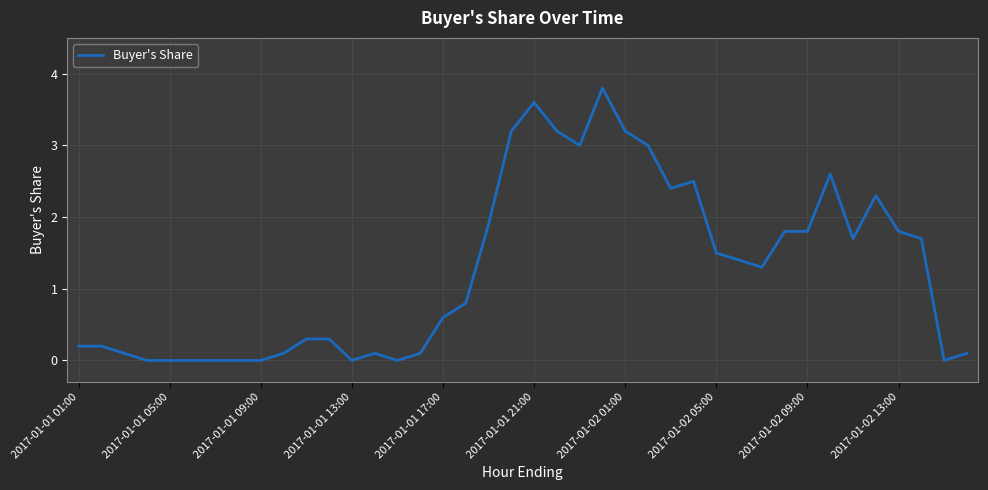

What is the greatest value displayed?

3.8